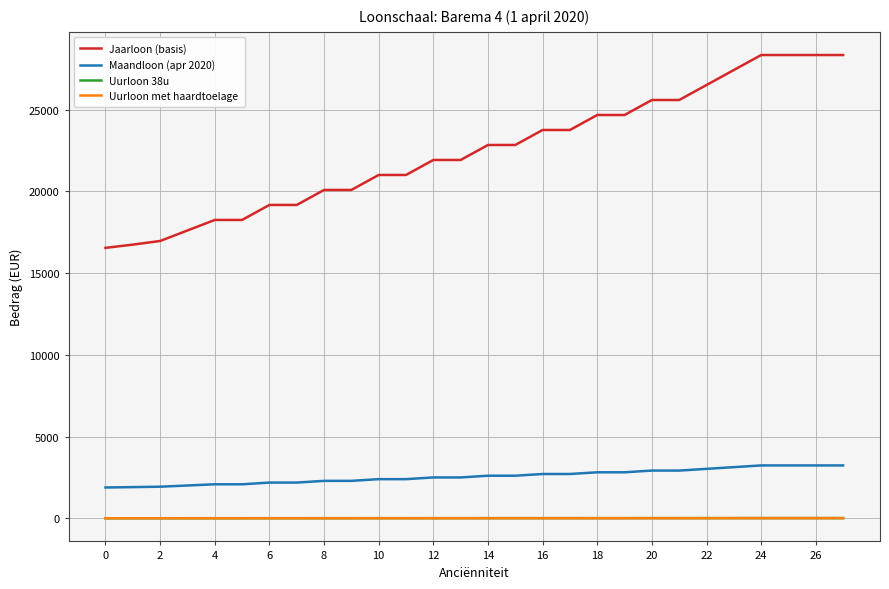

Which series has the widest spread of values?

Jaarloon (basis)